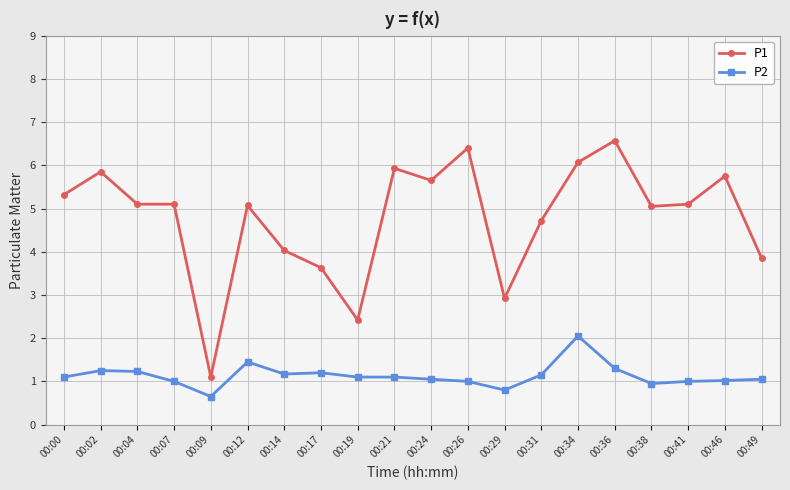

True or false: P1 has more than 1 points higher than both neighbors.

True